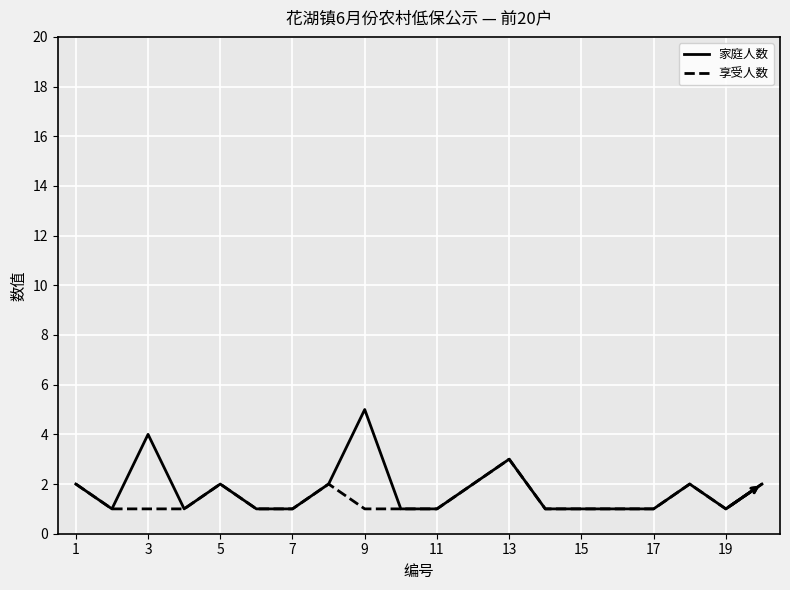

Rank the series by their maximum value, from highest to lowest.

家庭人数, 享受人数